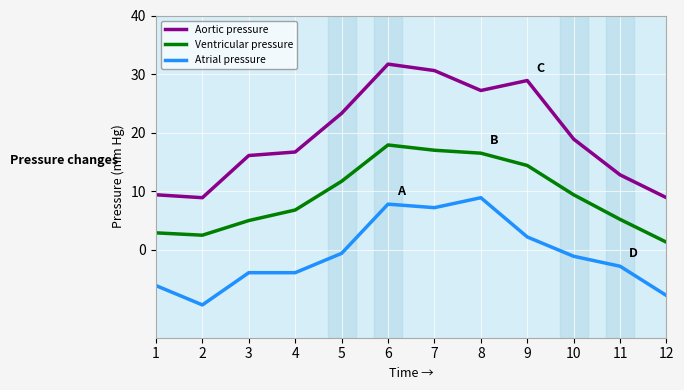

What is the difference between the maximum and minimum values in the Aortic pressure series?

22.8